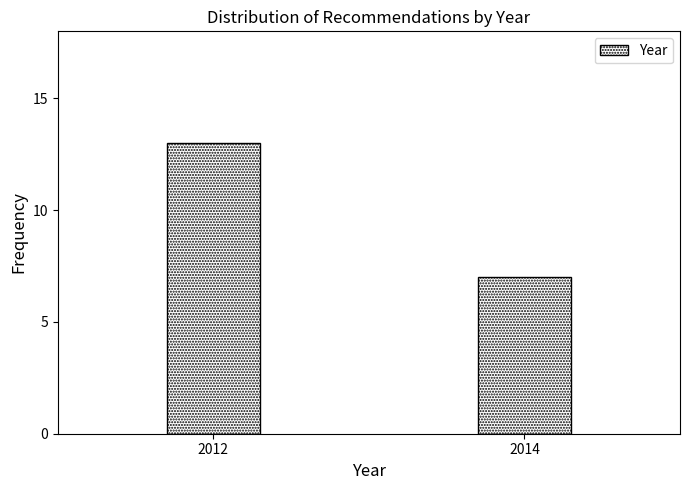

Reading right to left, what are all the values shown in this chart?

7	13